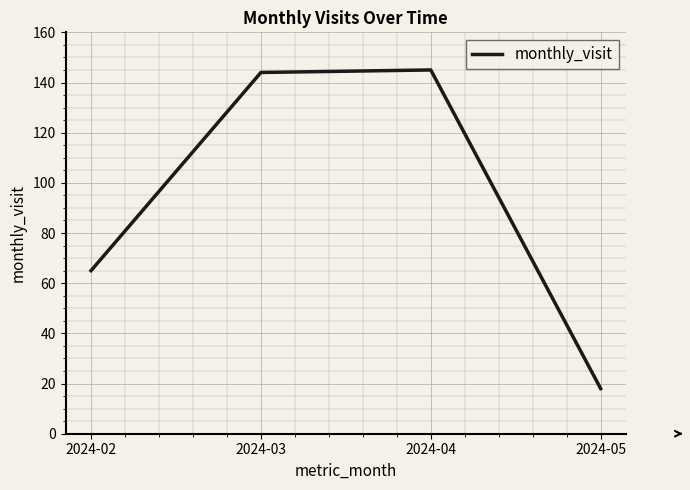

What is the maximum value shown in the chart?

145